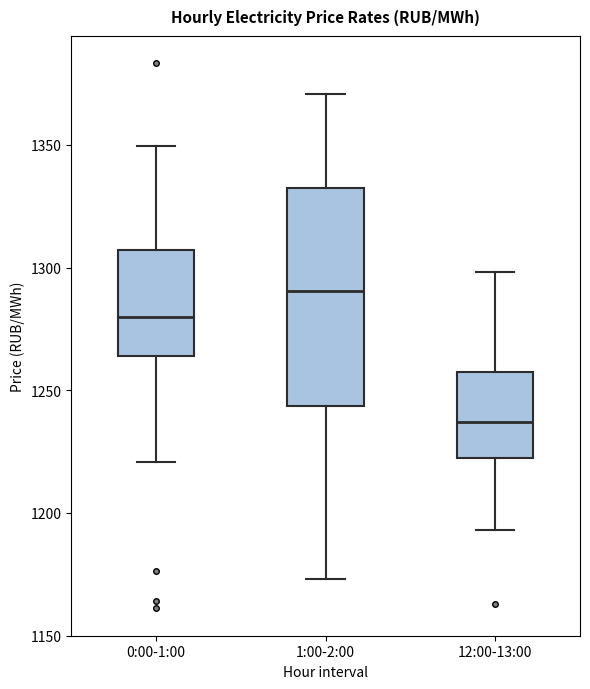

Where does the upper whisker of the box for 12:00-13:00 end on the y-axis? The values are not printed on the chart, so give them approximately, as read against the axis.

1300